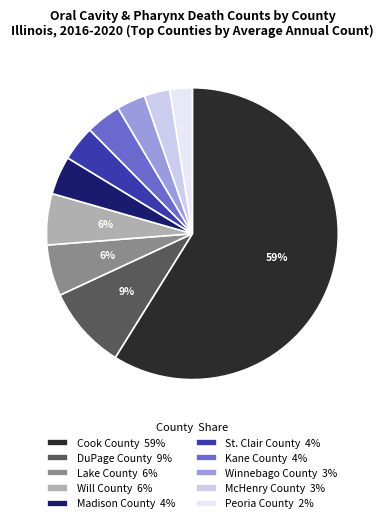

Is Peoria County the majority of the pie?

No